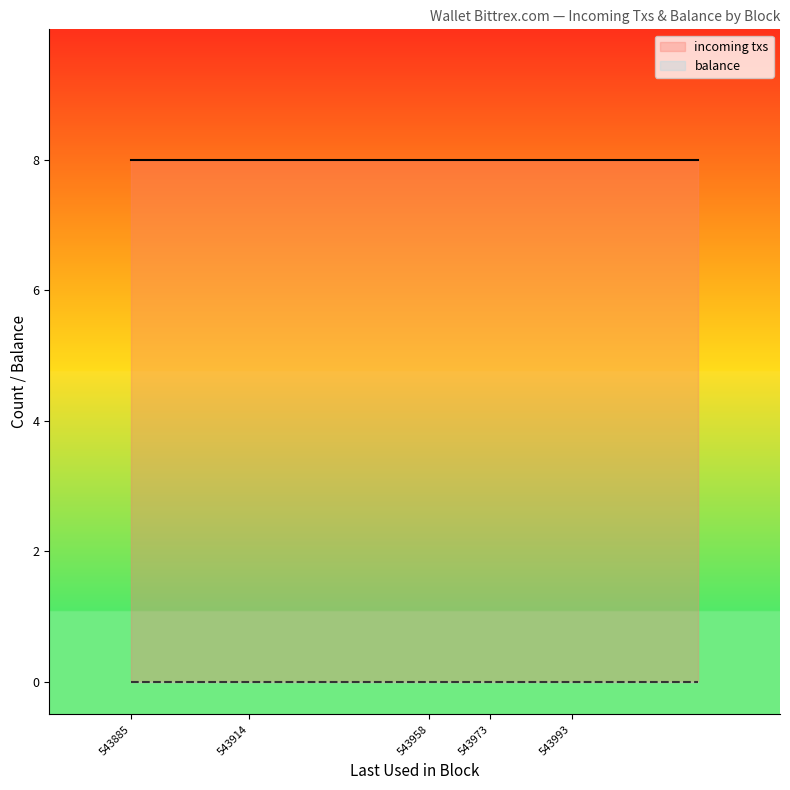

Rank the series by their maximum value, from highest to lowest.

incoming txs, balance